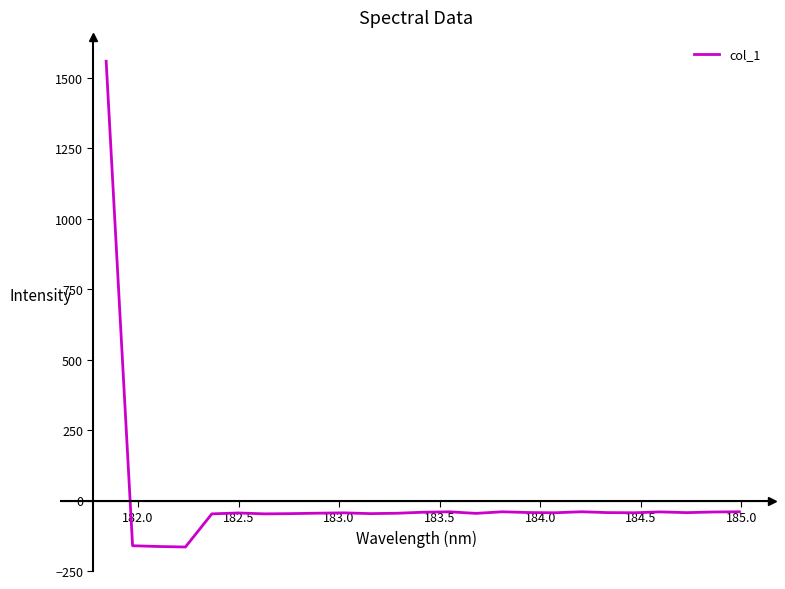

What is the maximum value shown in the chart?

1558.2